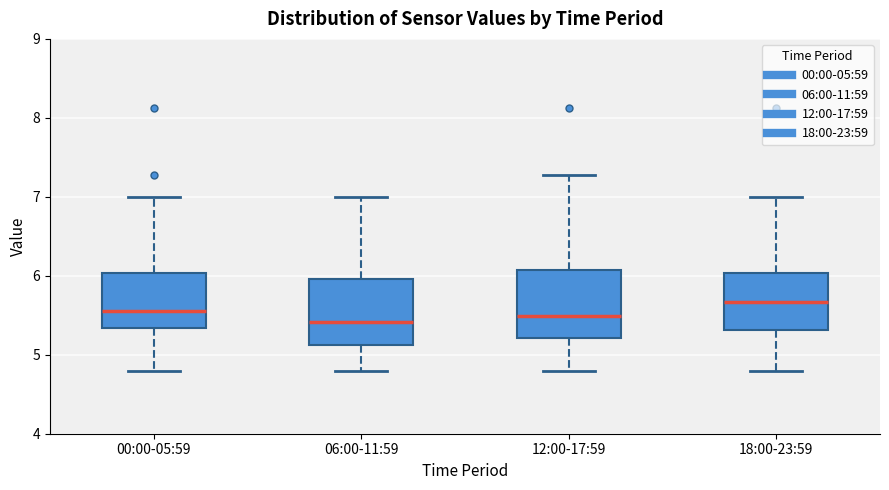

Reading left to right, transcribe this box plot: for each box, give where its median line is, the range the box spans, and where its two whiskers end, as read against the y-axis. The values are not printed on the chart, so give them approximately, as read against the axis.

00:00-05:59: median 5.6, box 5.3 to 6.0, whiskers 4.8 to 7.0
06:00-11:59: median 5.4, box 5.1 to 6.0, whiskers 4.8 to 7.0
12:00-17:59: median 5.5, box 5.2 to 6.1, whiskers 4.8 to 7.3
18:00-23:59: median 5.7, box 5.3 to 6.0, whiskers 4.8 to 7.0